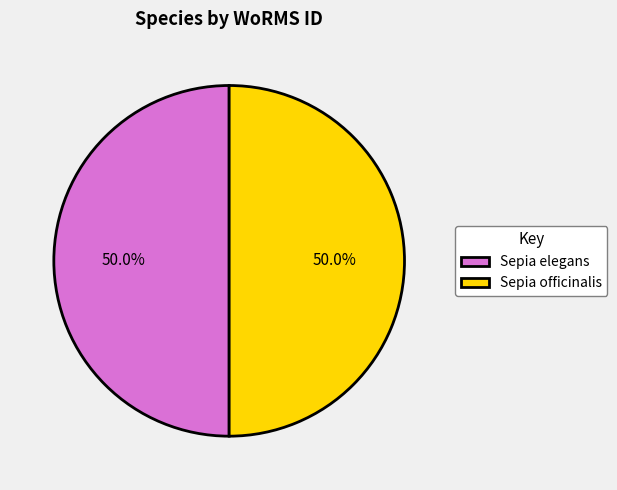

How many segments does this pie chart have?

2